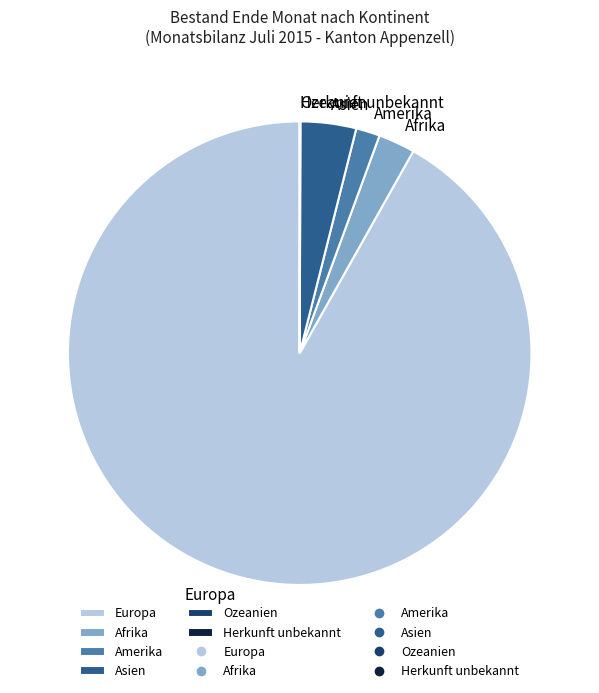

Combined, do Amerika and Europa account for over 50%?

Yes